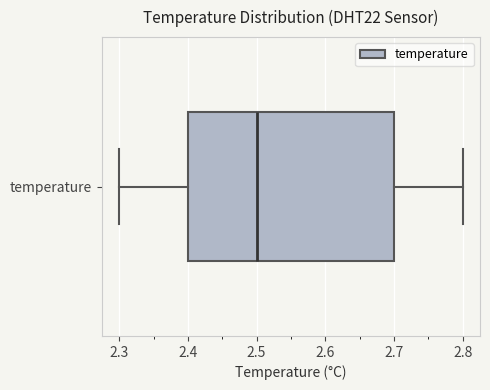

Where does the left whisker of the box for temperature end on the x-axis? The values are not printed on the chart, so give them approximately, as read against the axis.

2.3